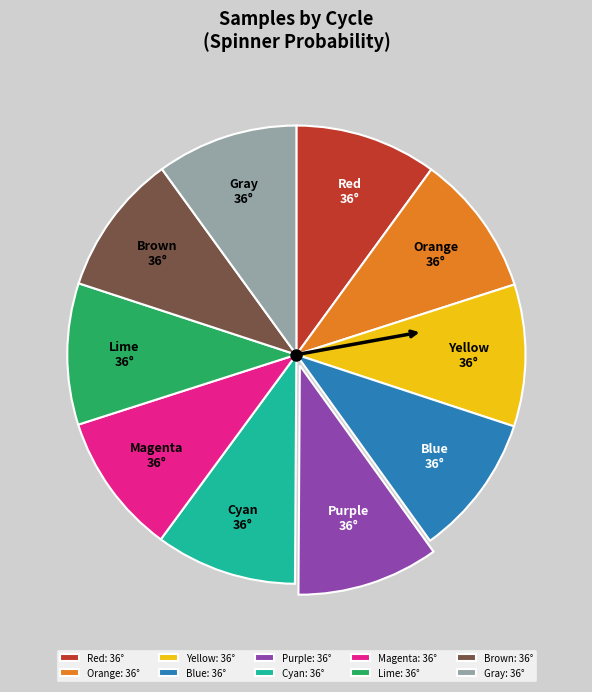

Is Brown the majority of the pie?

No